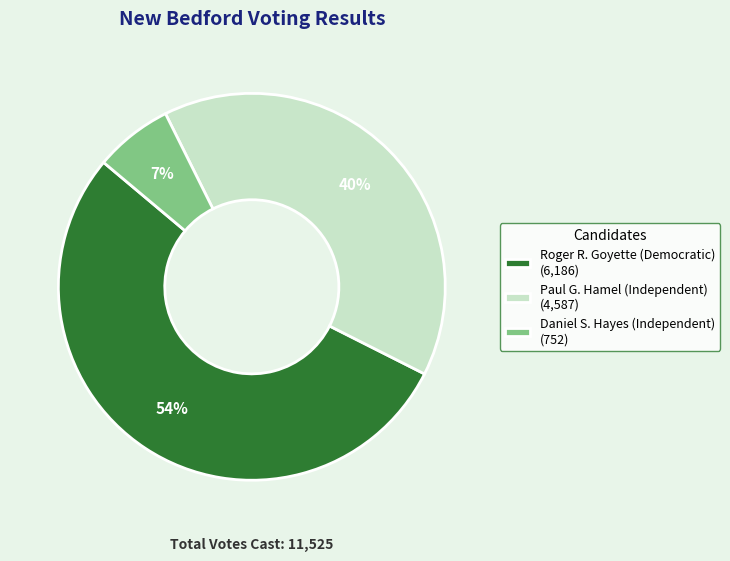

To the nearest percent, what is the average slice percentage?

33%